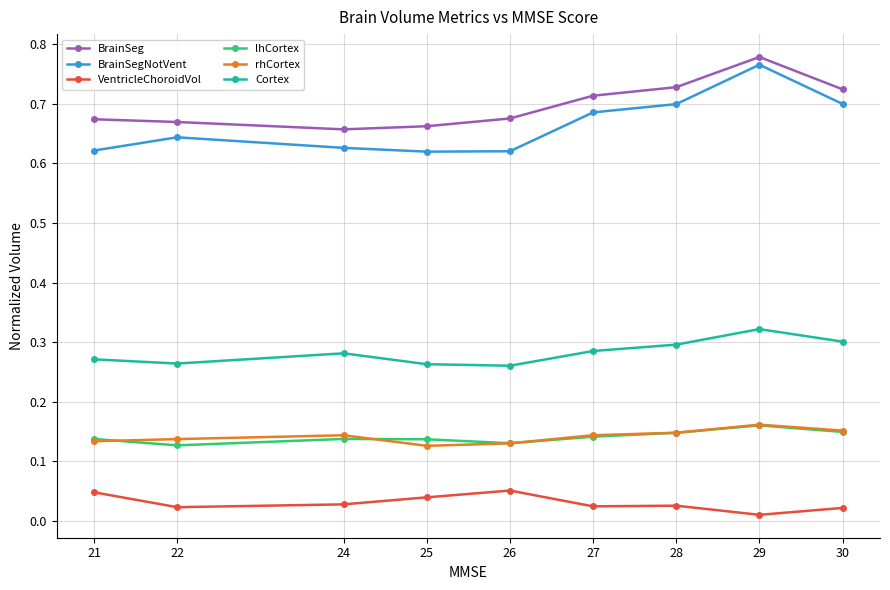

The value of lhCortex at 30 is 0.2. True or false?

False